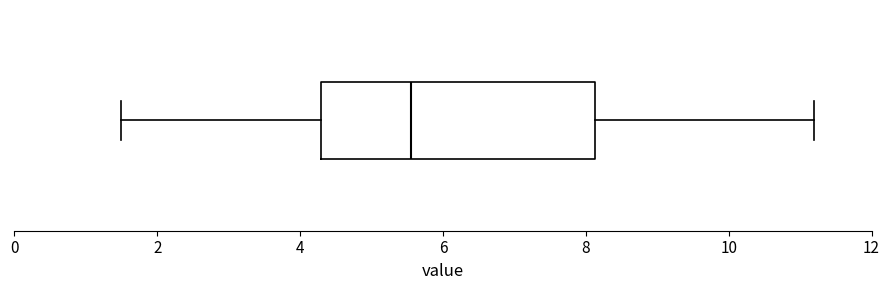

Transcribe this box plot: give where the median line is, the range the box spans, and where the two whiskers end, as read against the x-axis. The values are not printed on the chart, so give them approximately, as read against the axis.

median 5.6, box 4.4 to 8.2, whiskers 1.6 to 11.2